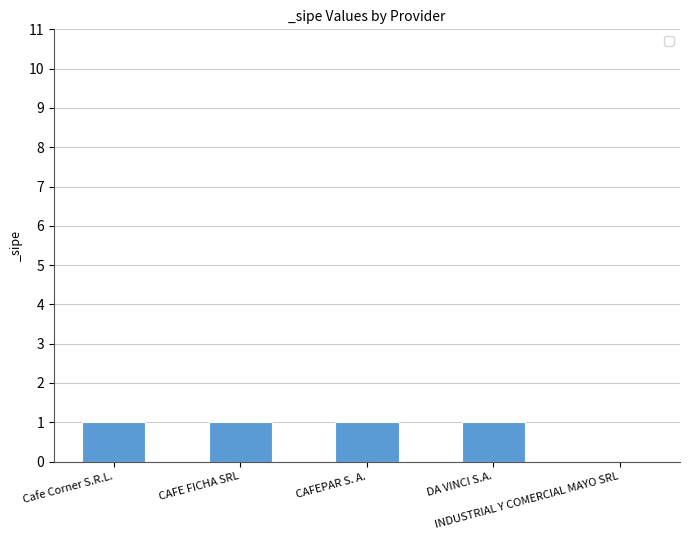

Is it true that the value at CAFEPAR S. A. is 2?

False